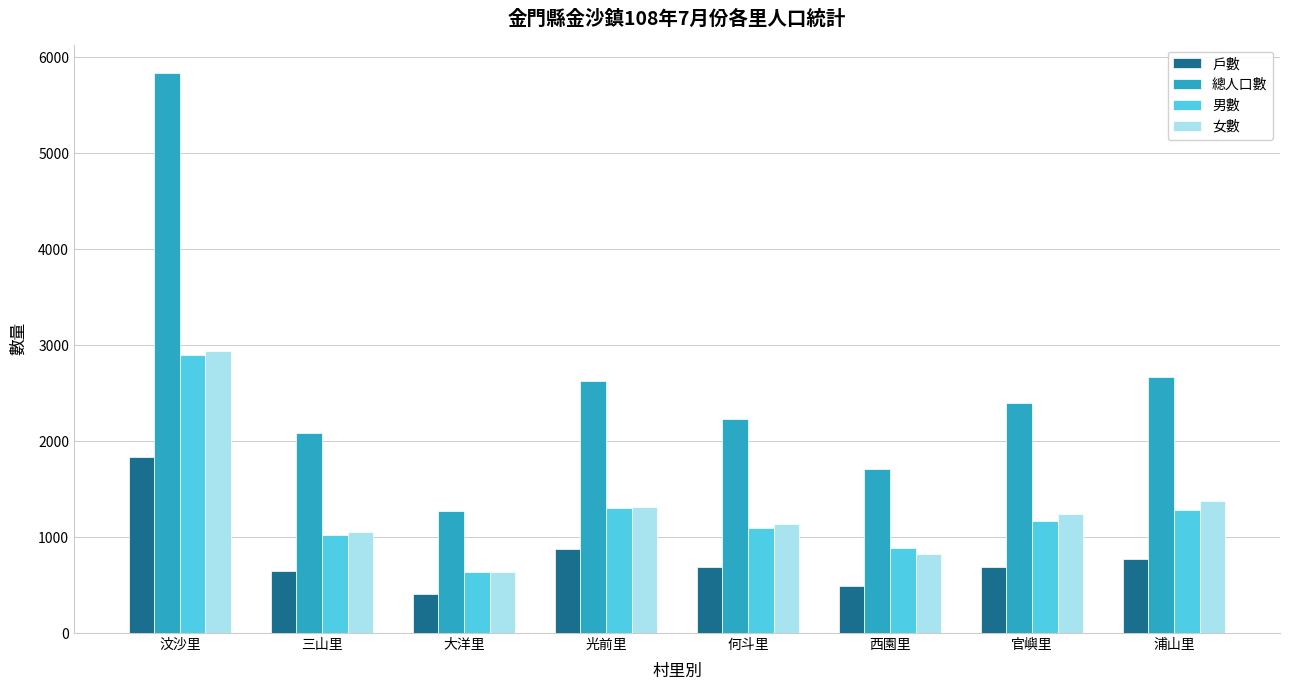

Does the chart contain any negative values?

No